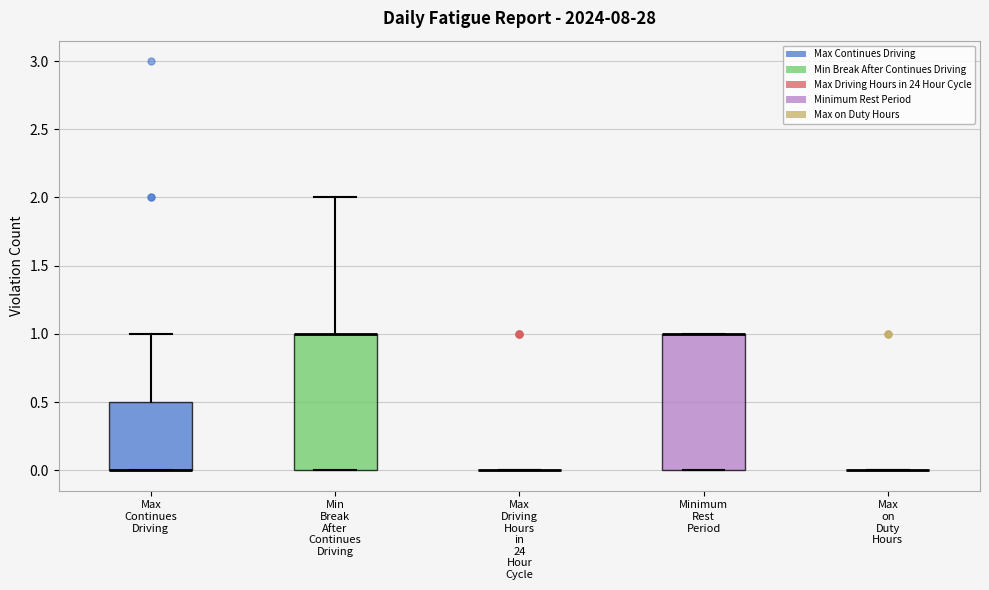

Reading left to right, transcribe this box plot: for each box, give where its median line is, the range the box spans, and where its two whiskers end, as read against the y-axis. The values are not printed on the chart, so give them approximately, as read against the axis.

Max Continues Driving: median 0.0 (drawn on the box's lower edge), box 0.0 to 0.5, whiskers 0.0 to 1.0
Min Break After Continues Driving: median 1.0 (drawn on the box's upper edge), box 0.0 to 1.0, whiskers 0.0 to 2.0
Max Driving Hours in 24 Hour Cycle: box collapsed to a line at 0.0, whiskers 0.0 to 0.0
Minimum Rest Period: median 1.0 (drawn on the box's upper edge), box 0.0 to 1.0, whiskers 0.0 to 1.0
Max on Duty Hours: box collapsed to a line at 0.0, whiskers 0.0 to 0.0